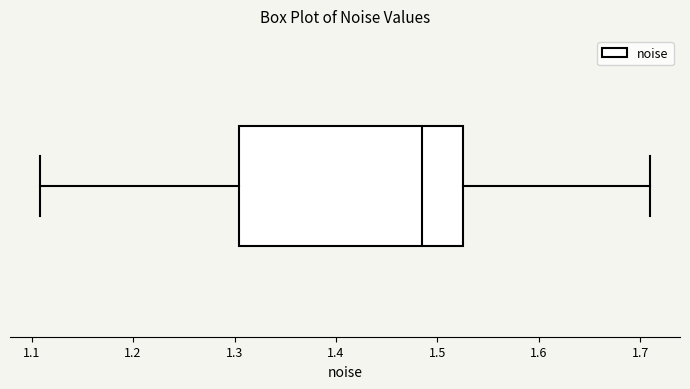

Where does the right whisker of the box end on the x-axis? The values are not printed on the chart, so give them approximately, as read against the axis.

1.71